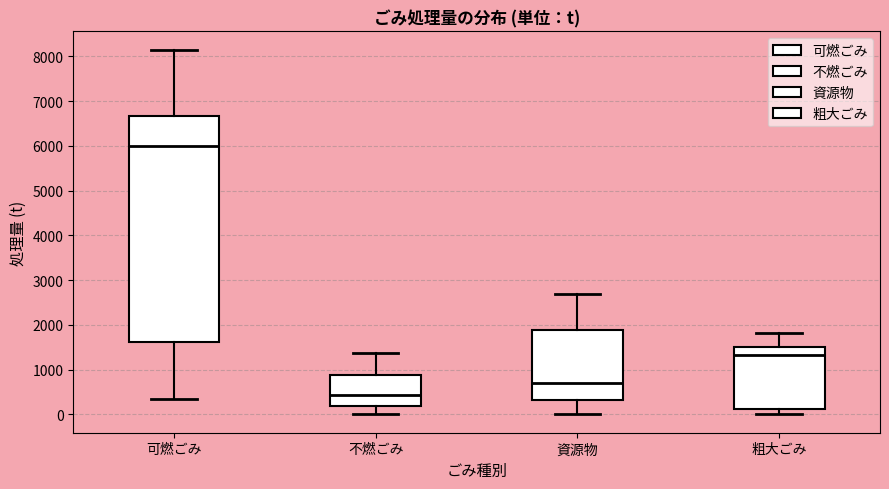

Reading left to right, transcribe this box plot: for each box, give where its median line is, the range the box spans, and where its two whiskers end, as read against the y-axis. The values are not printed on the chart, so give them approximately, as read against the axis.

可燃ごみ: median 6000, box 1600 to 6700, whiskers 400 to 8100
不燃ごみ: median 400, box 200 to 900, whiskers 0 to 1400
資源物: median 700, box 300 to 1900, whiskers 0 to 2700
粗大ごみ: median 1300, box 100 to 1500, whiskers 0 to 1800